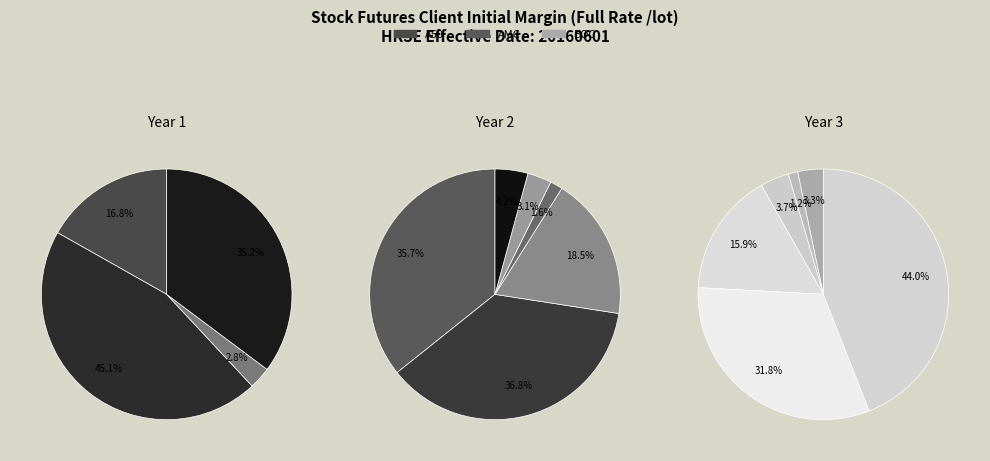

What is the smallest slice in the pie chart?

BCL